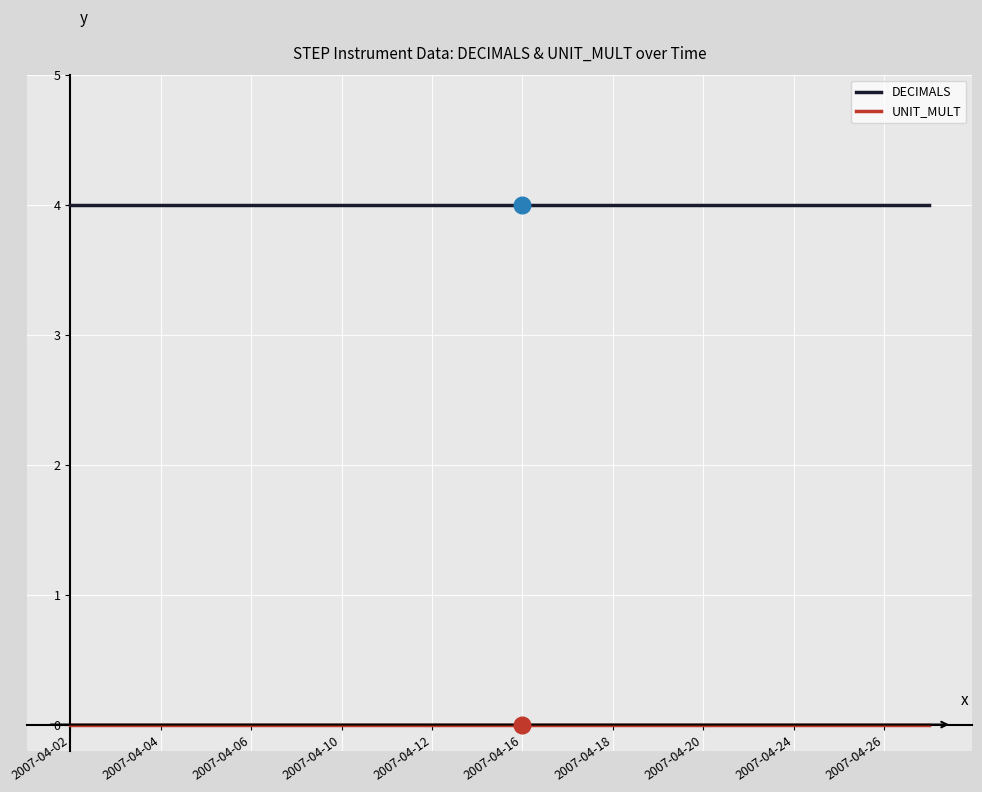

True or false: UNIT_MULT and DECIMALS cross at least once.

False